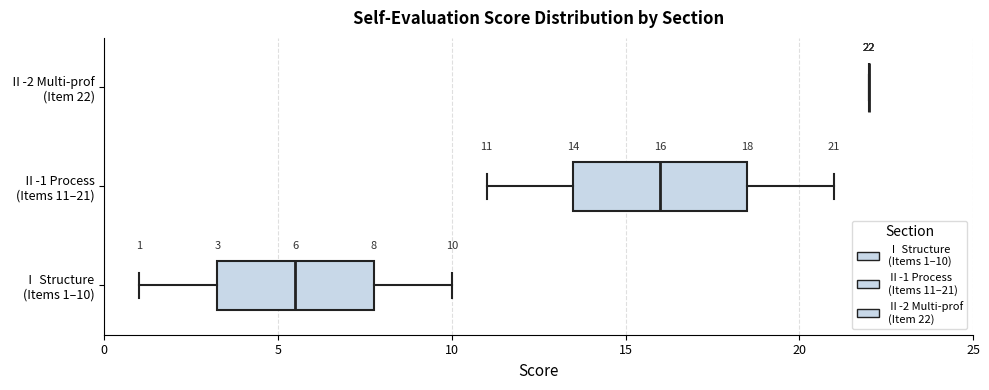

Comparing the boxes themselves (not the whiskers), which one is the widest?

Ⅱ-1 Process (Items 11–21)